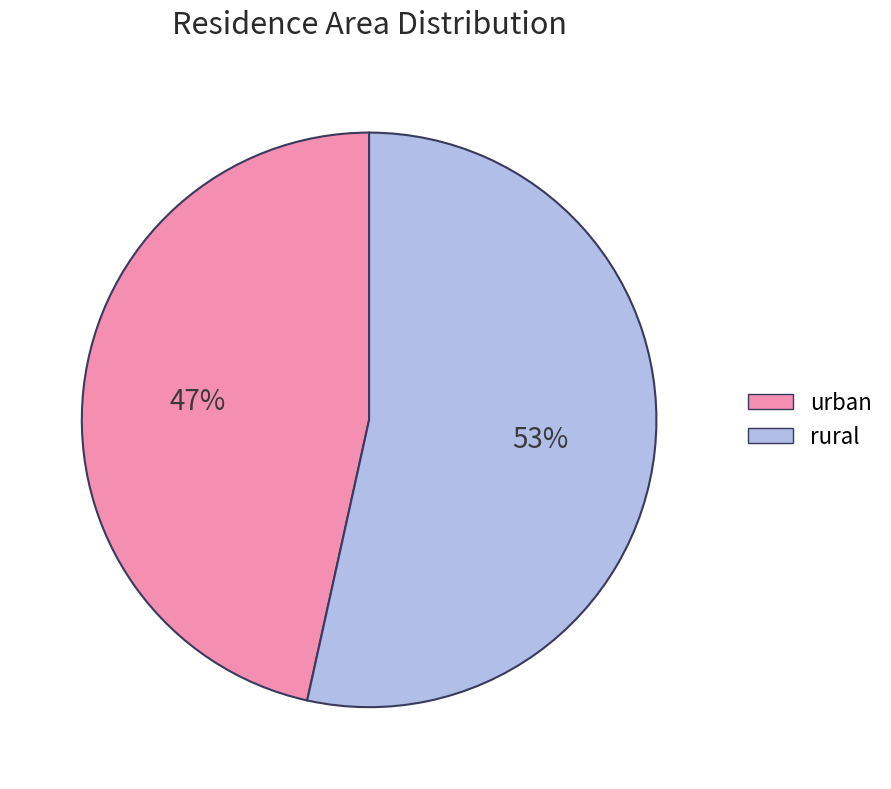

Is it true that rural is 41% of the pie?

False